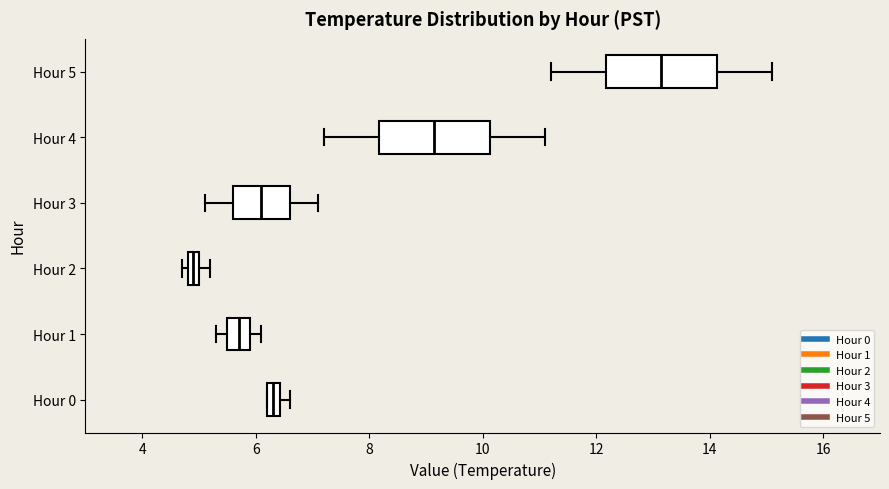

Where is the left edge of the box for Hour 2 on the x-axis? The values are not printed on the chart, so give them approximately, as read against the axis.

4.8